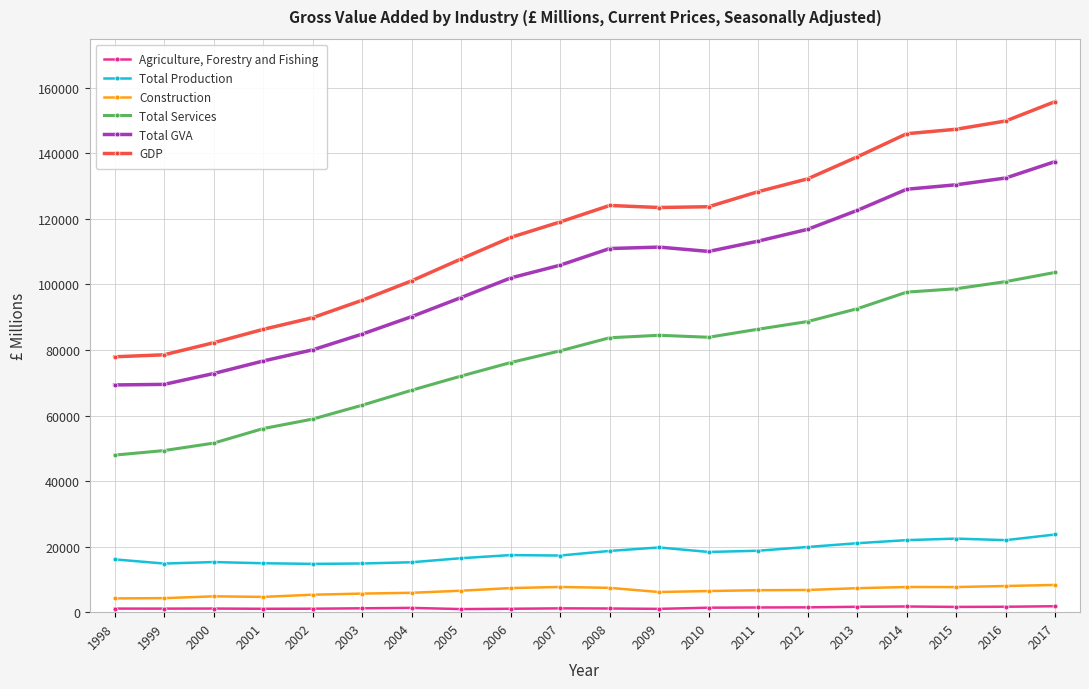

True or false: Total Production and Agriculture, Forestry and Fishing intersect in this chart.

False